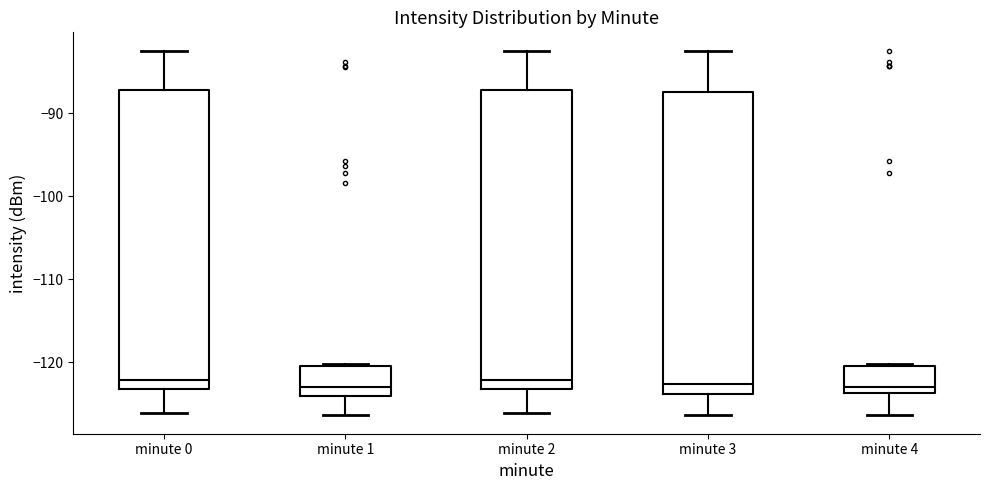

Where does the lower whisker of the box for minute 1 end on the y-axis? The values are not printed on the chart, so give them approximately, as read against the axis.

-126